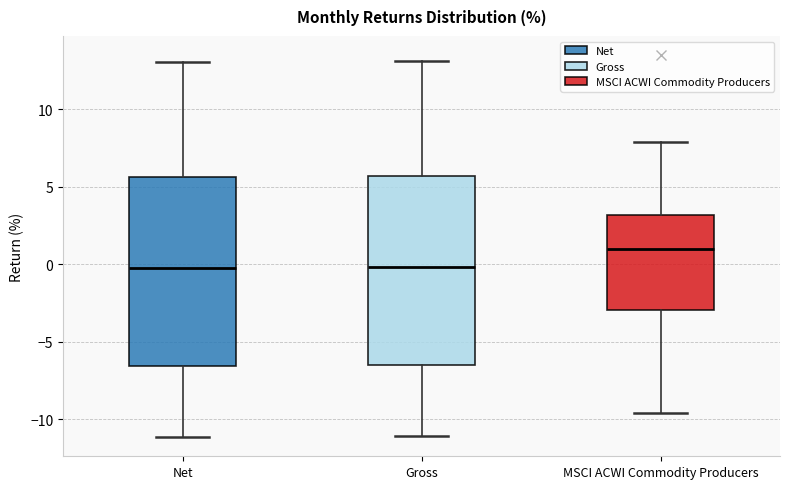

Which box's median line is the highest?

MSCI ACWI Commodity Producers